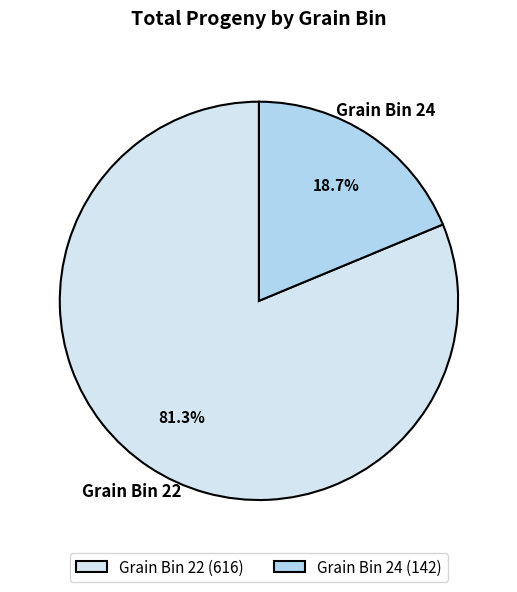

Does any single category account for the majority?

Yes